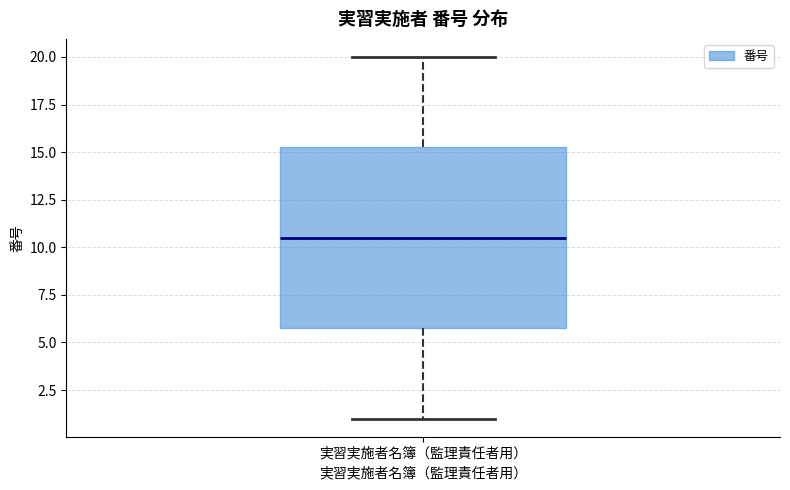

Transcribe this box plot: give where the median line is, the range the box spans, and where the two whiskers end, as read against the y-axis. The values are not printed on the chart, so give them approximately, as read against the axis.

median 10.5, box 6.0 to 15.5, whiskers 1.0 to 20.0